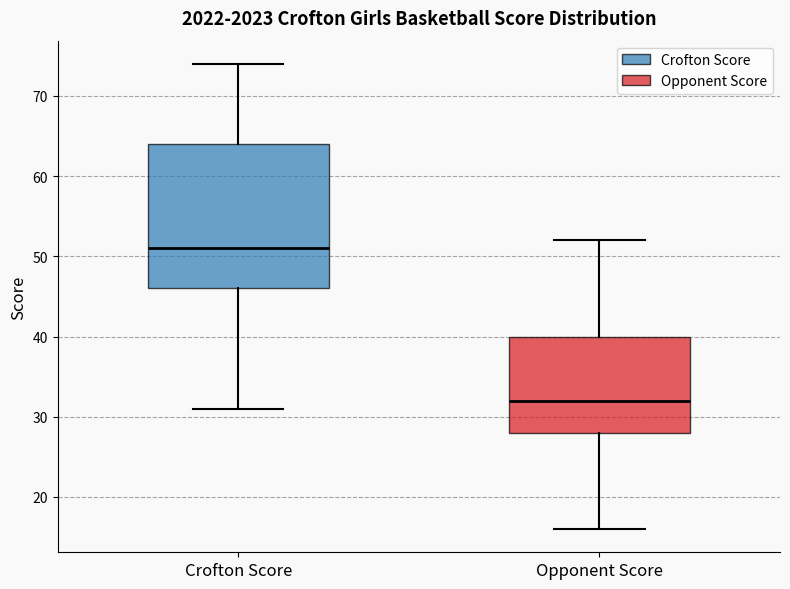

Which box's median line is the highest?

Crofton Score